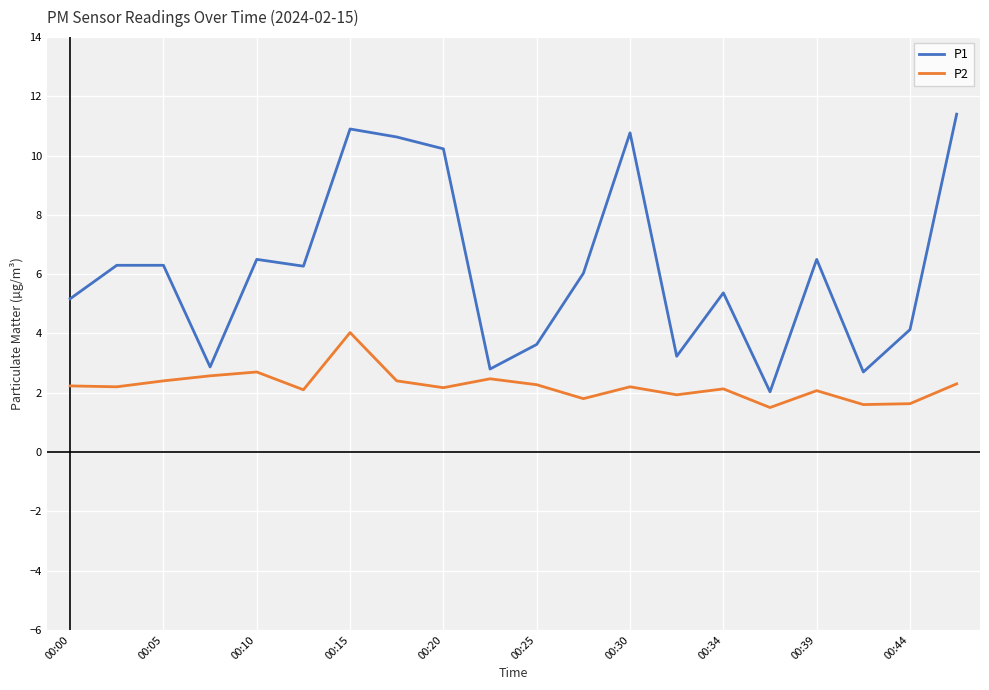

What is the difference between the maximum and minimum values in the P2 series?

2.5